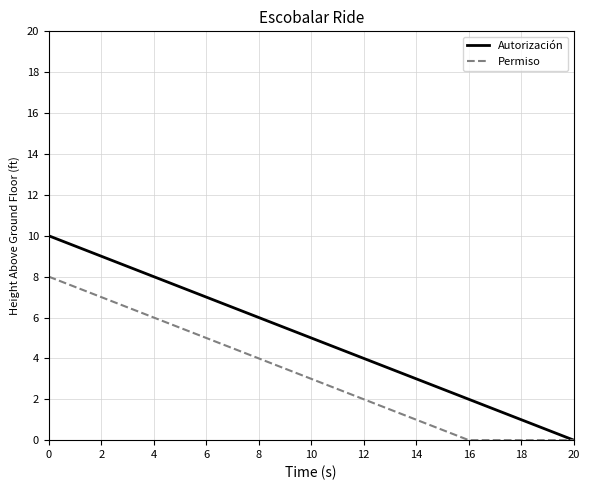

Rank the series by their maximum value, from lowest to highest.

Permiso, Autorización